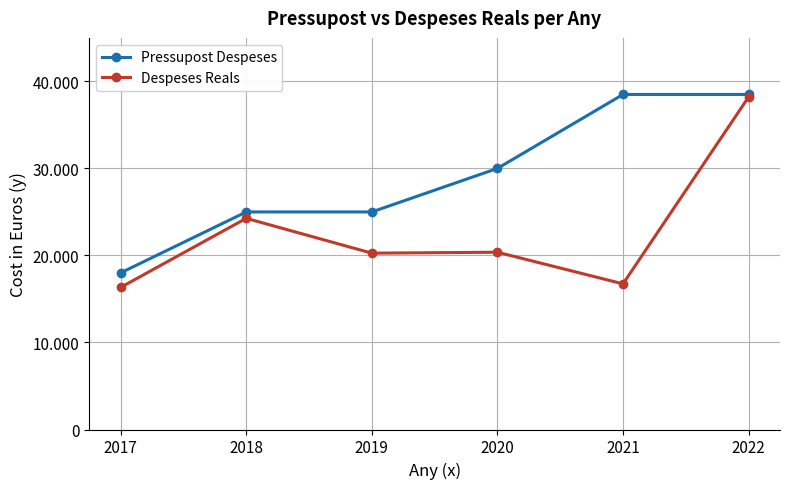

Is this an area chart (filled region under the line)?

No